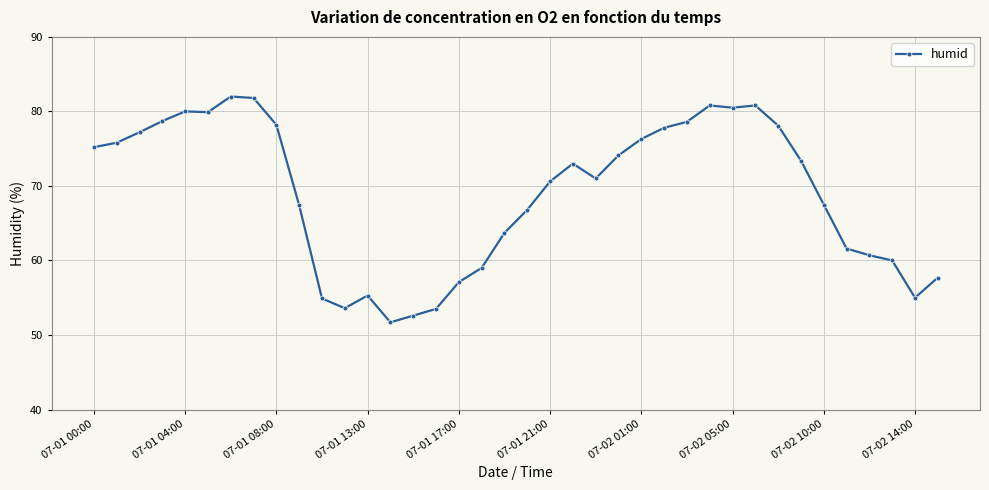

What is the greatest value displayed?

82.0